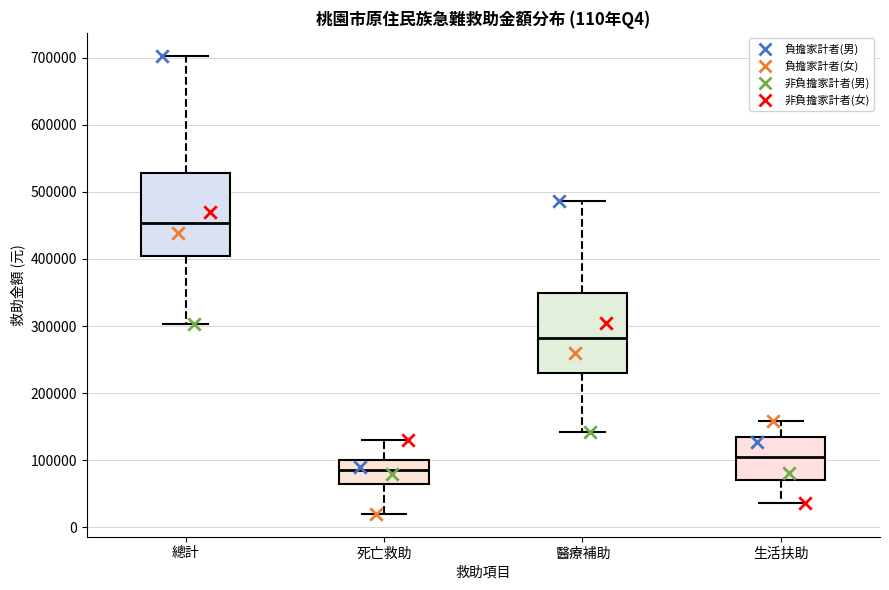

Which box has the lowest median line?

死亡救助